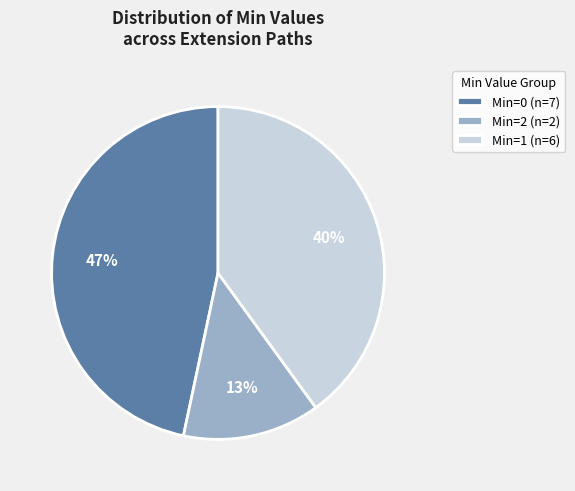

True or false: Min=2 (n=2) accounts for 13% of the total.

True